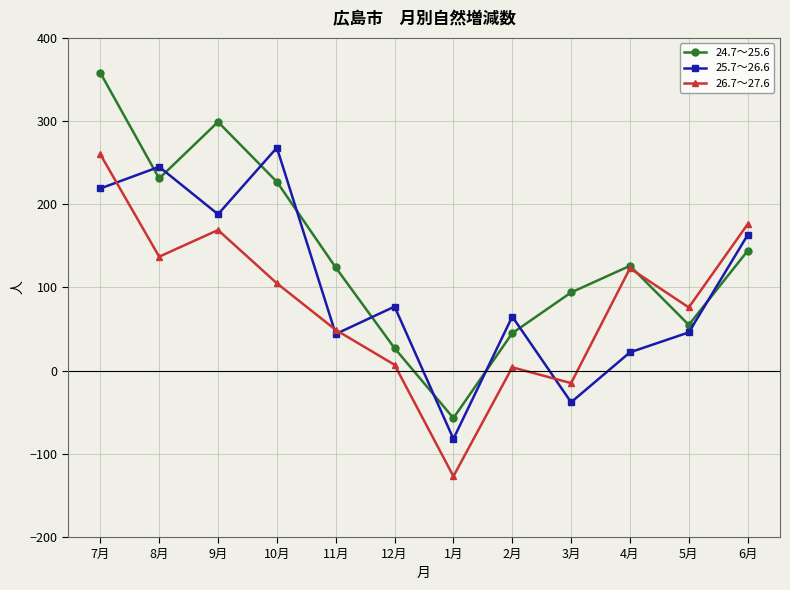

At which label is 25.7～26.6 closest to 93?

12月